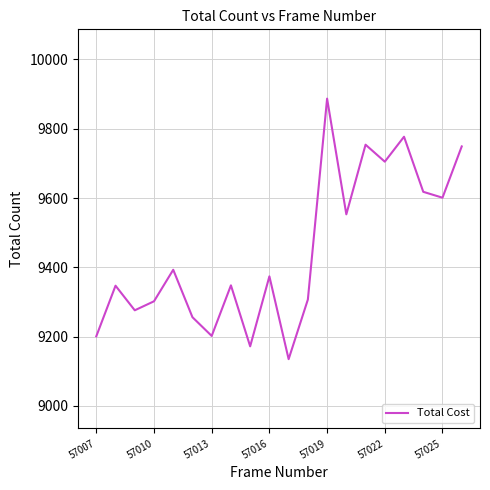

What is the maximum value shown in the chart?

9887